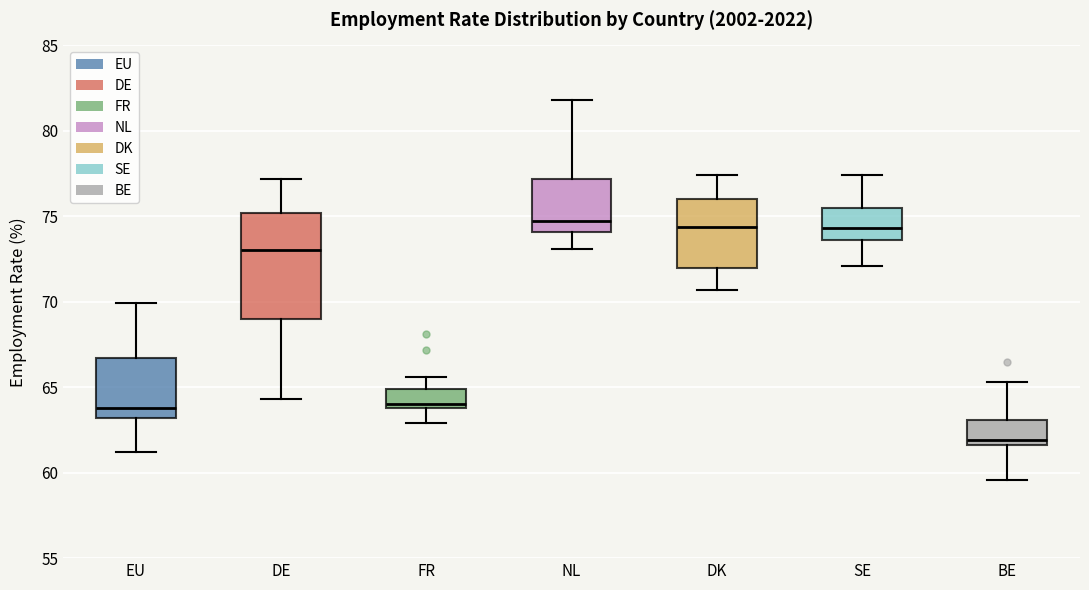

Which box is the tallest, from its lower edge to its upper edge?

DE